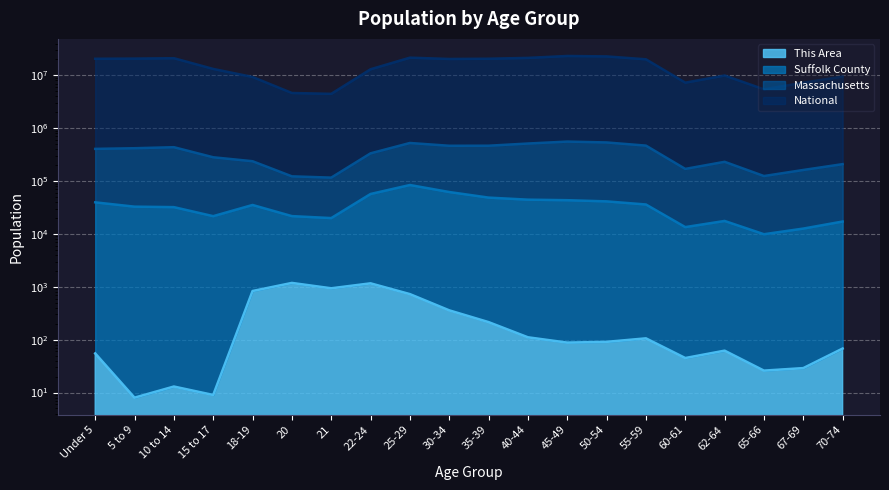

How many data points does each series have?

20